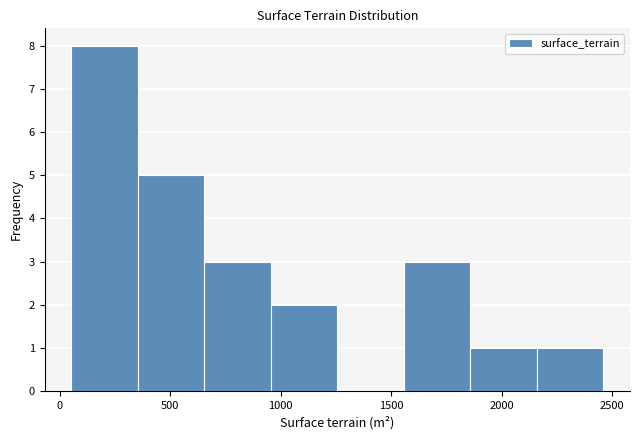

Which range on the x-axis has the tallest bar?

50 to 350